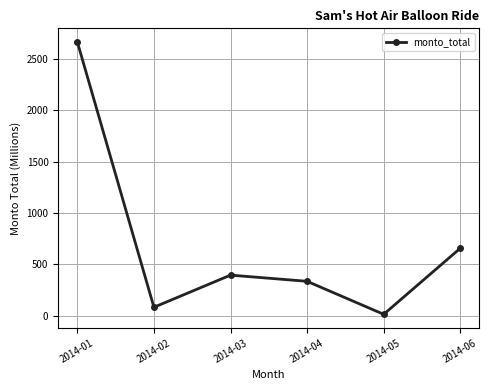

At which category does the chart reach its peak across all series?

2014-01